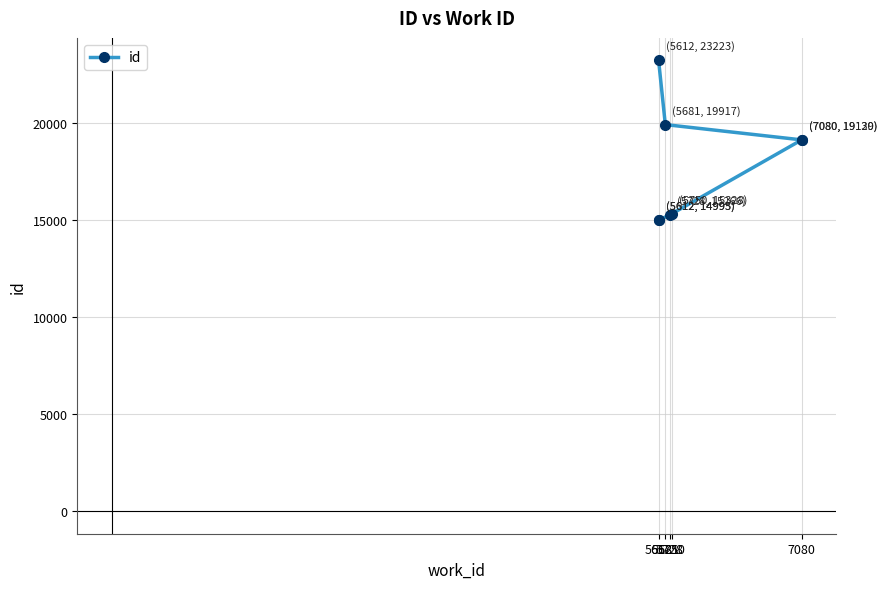

Is this an area chart (filled region under the line)?

No